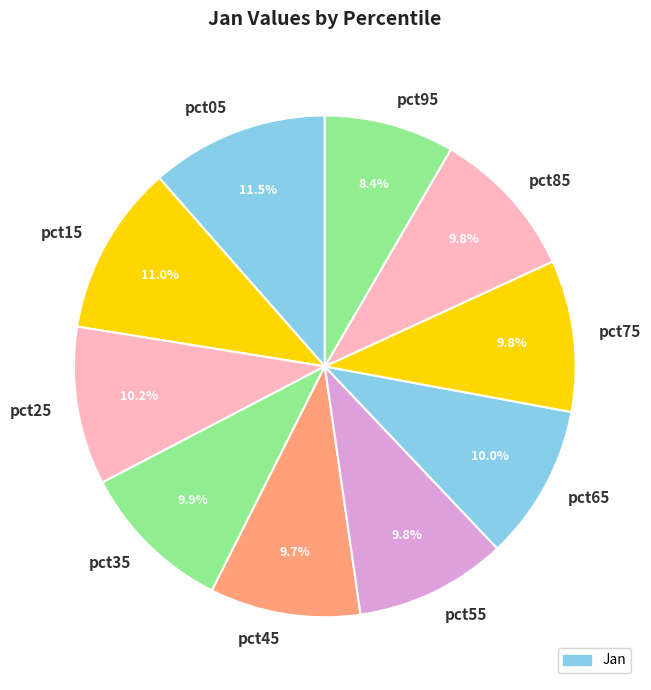

What percentage do pct25 and pct85 together represent?

20.0%